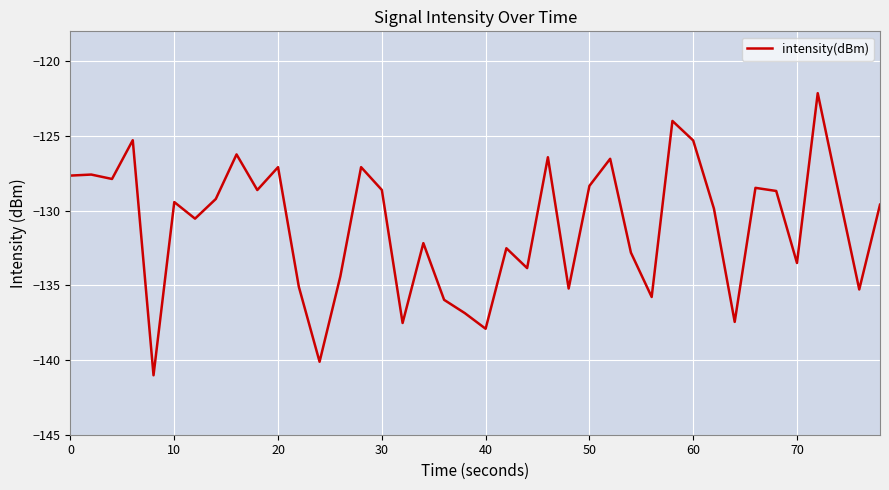

What is the difference between the maximum and minimum values?

18.9